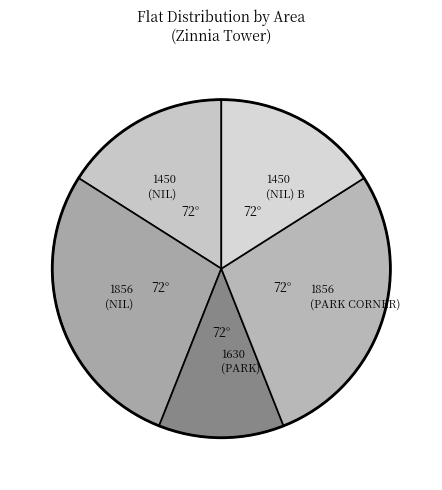

Is there a majority slice in this chart?

No